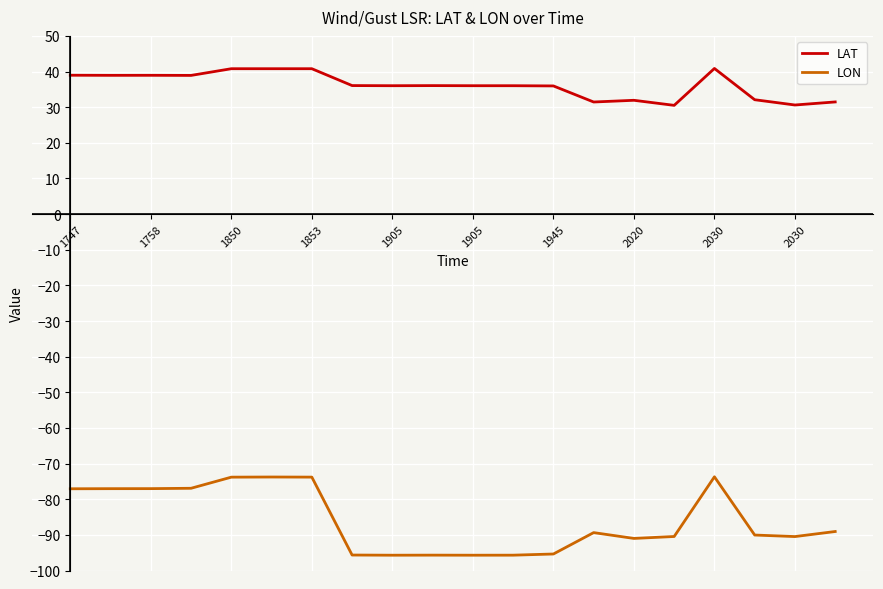

How many series are shown in this chart?

2